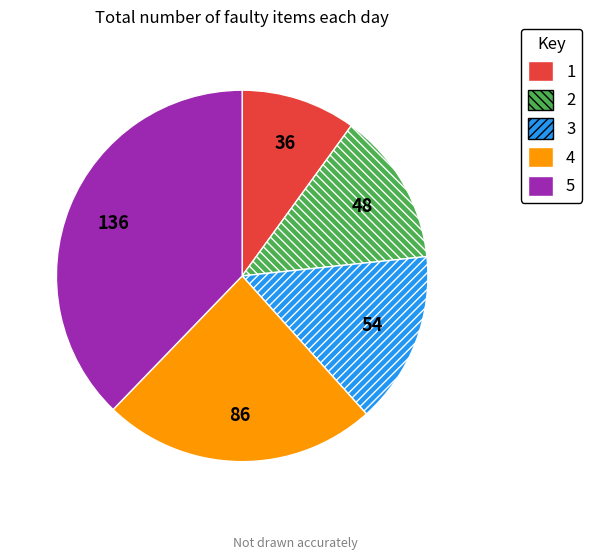

Does any single category account for the majority?

No